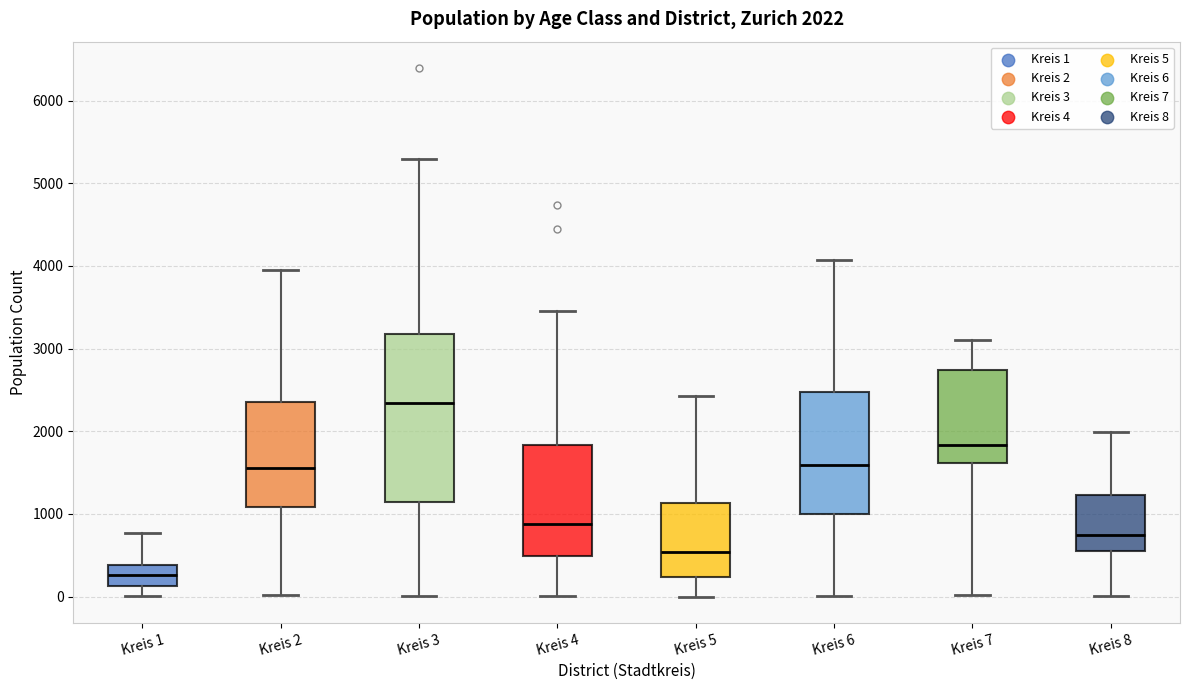

Comparing the boxes themselves (not the whiskers), which one is the tallest?

Kreis 3